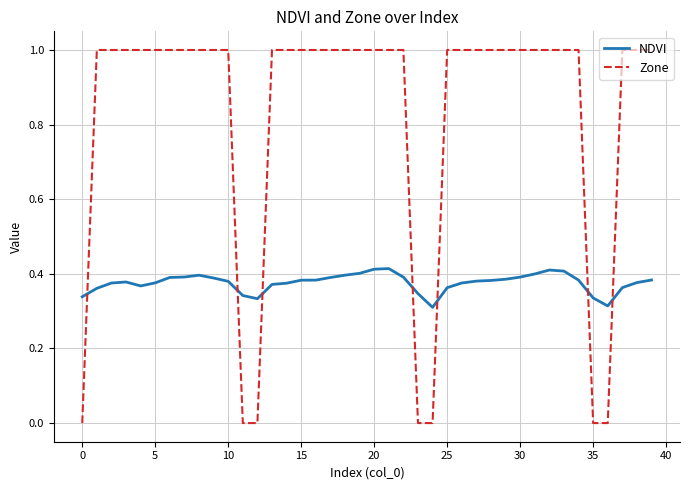

How many times do NDVI and Zone cross each other?

7